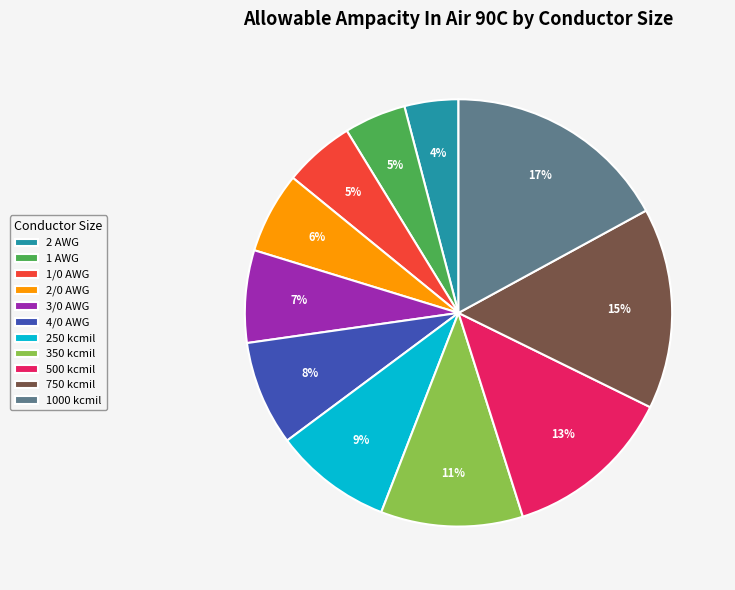

To the nearest percent, what is the combined percentage of 3/0 AWG and 350 kcmil?

18%